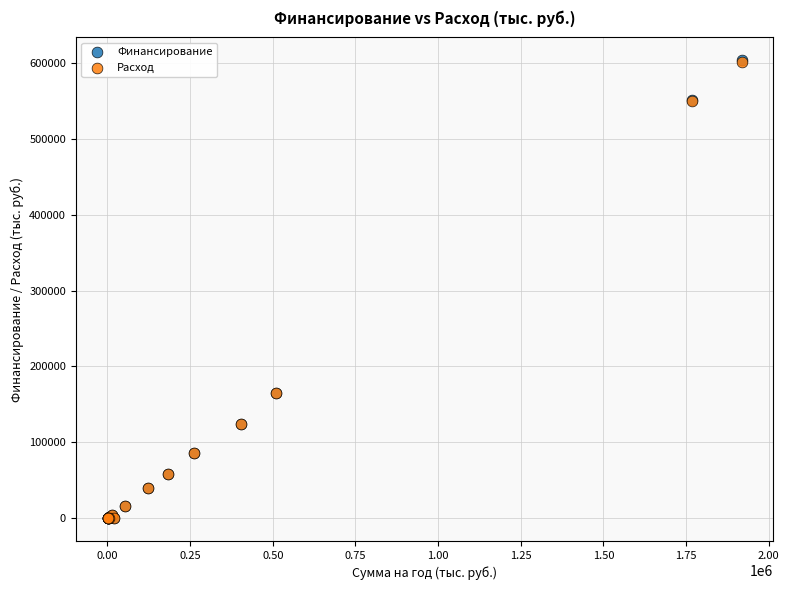

What are all the series names shown in the legend?

Финансирование, Расход